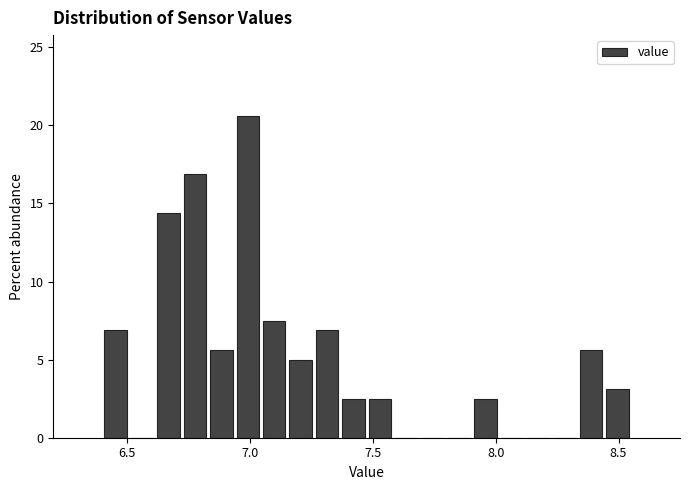

Around what value on the x-axis is the tallest bar? Give the approximate position of its centre, as read against the axis.

7.00